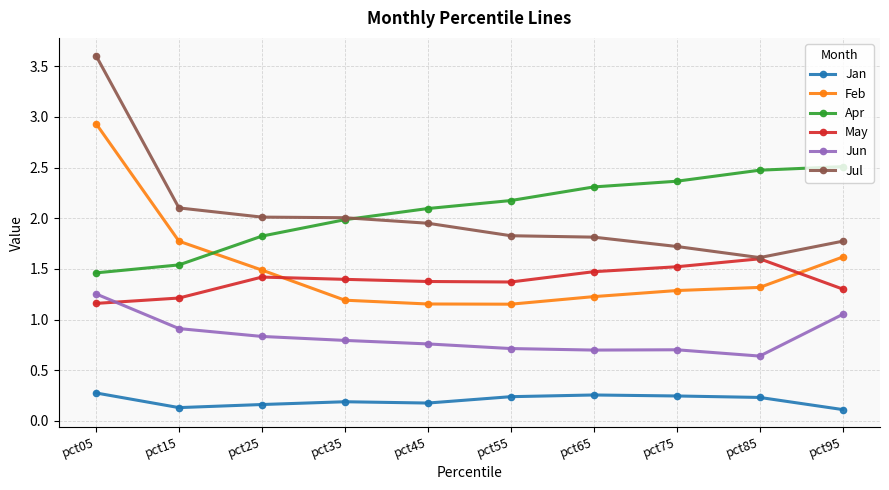

Is the value of Jun at pct85 greater than the value of May at pct65?

No